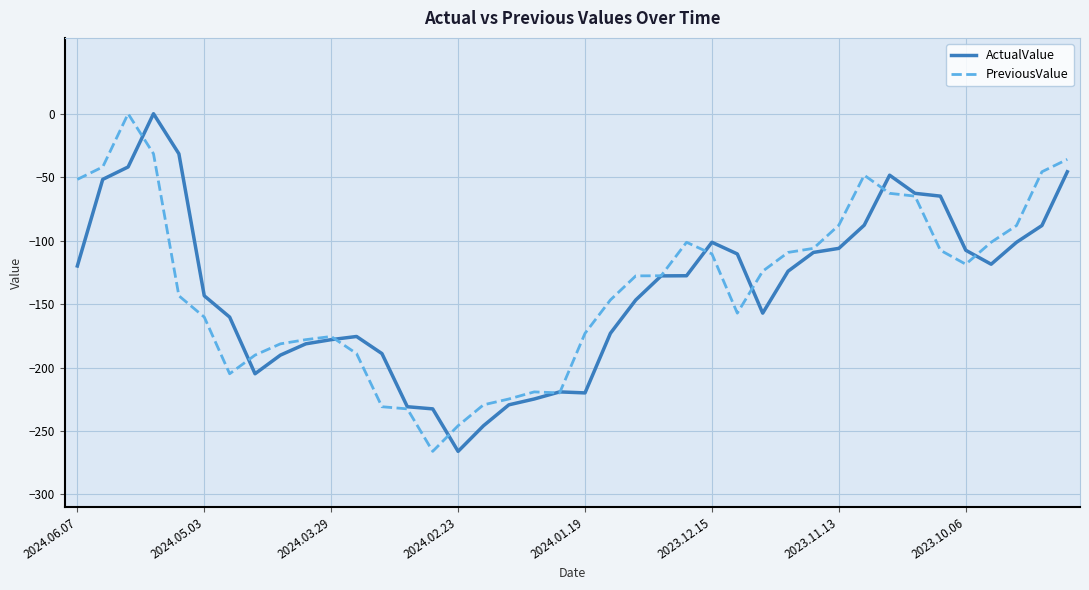

What is the smallest value displayed?

-266.1